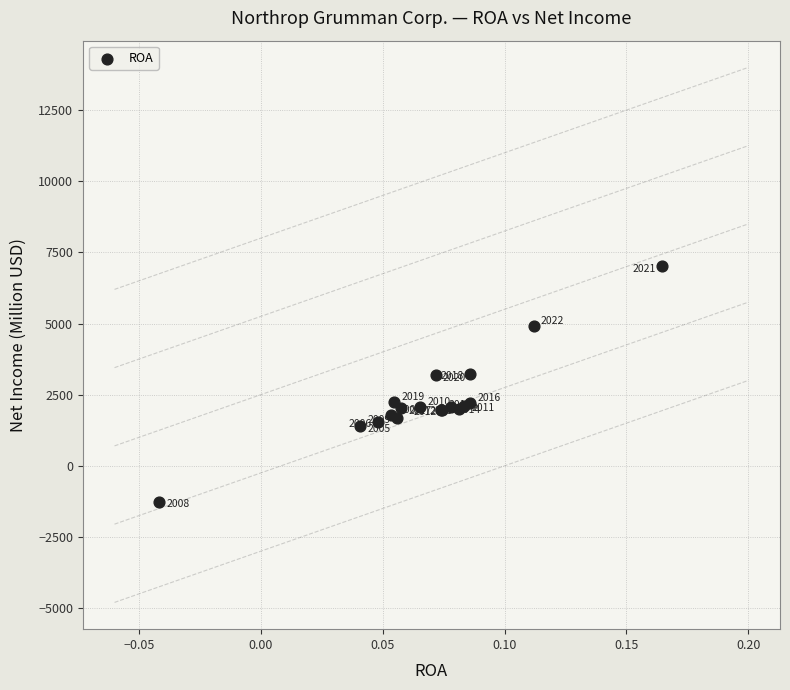

What Y value in the scatter plot is closest to 2871?

3189